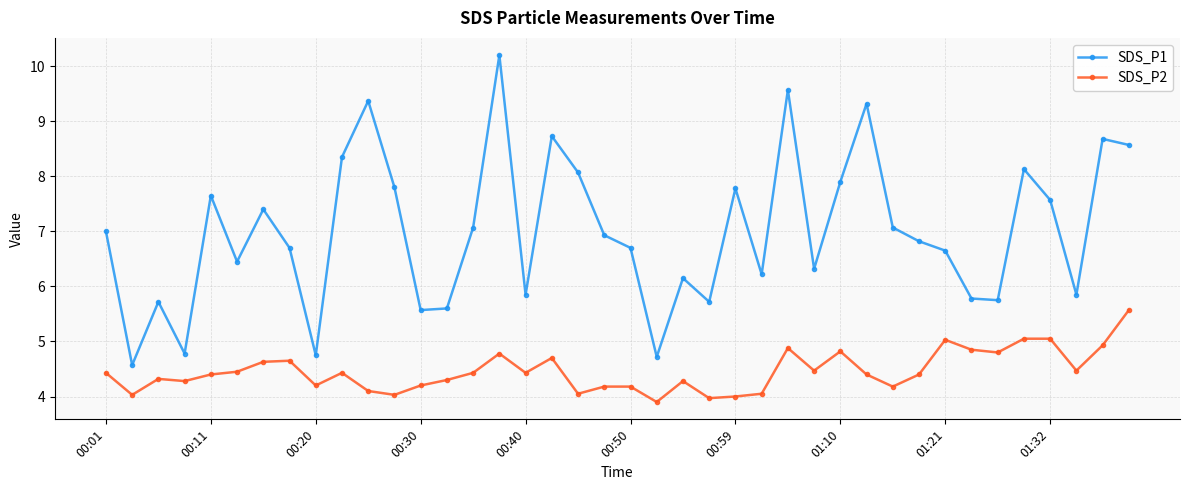

How many data points does each series have?

40